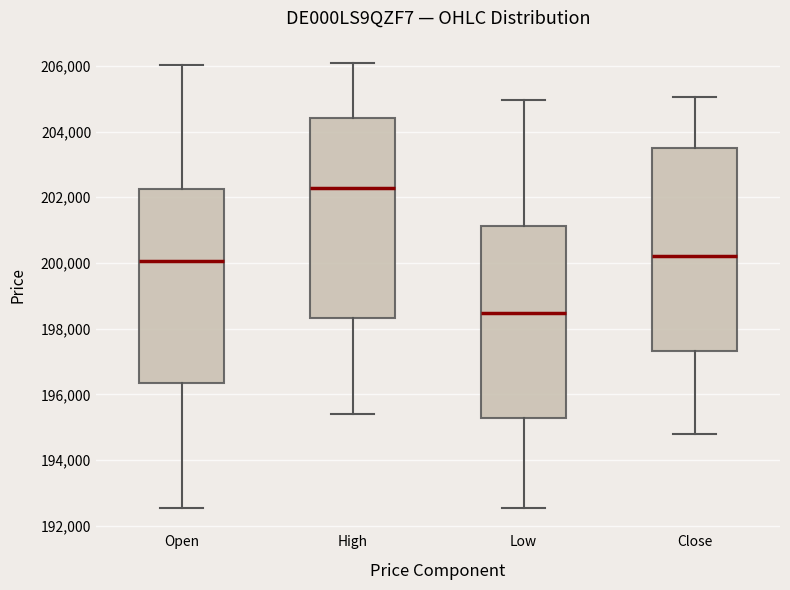

Reading left to right, transcribe this box plot: for each box, give where its median line is, the range the box spans, and where its two whiskers end, as read against the y-axis. The values are not printed on the chart, so give them approximately, as read against the axis.

Open: median 200000, box 196400 to 202200, whiskers 192600 to 206000
High: median 202200, box 198400 to 204400, whiskers 195400 to 206000
Low: median 198400, box 195200 to 201200, whiskers 192600 to 205000
Close: median 200200, box 197400 to 203600, whiskers 194800 to 205000